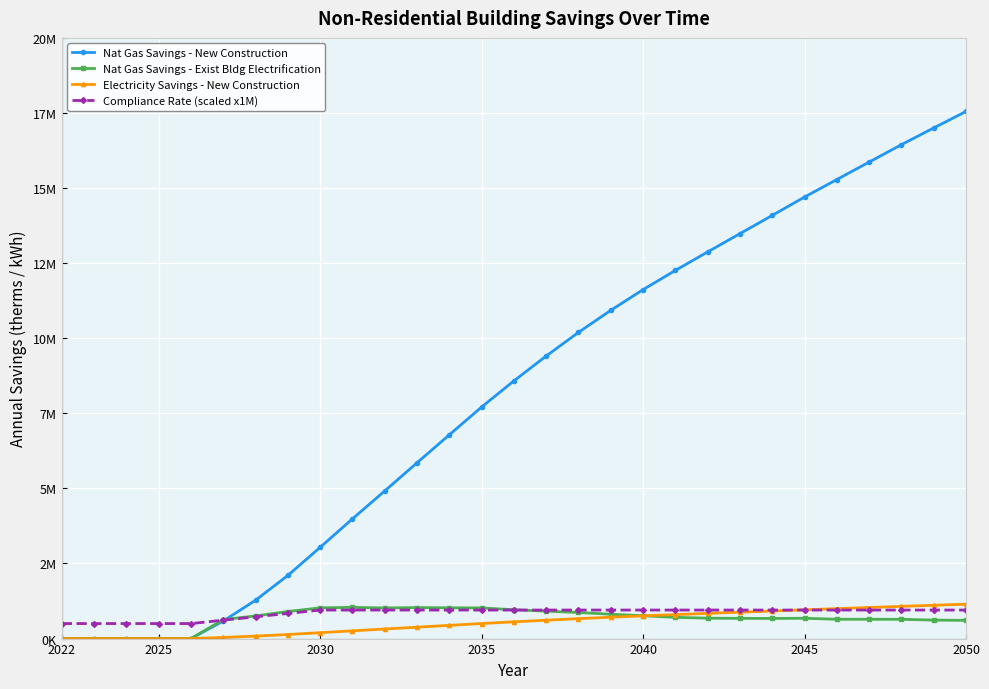

Is this an area chart (filled region under the line)?

No